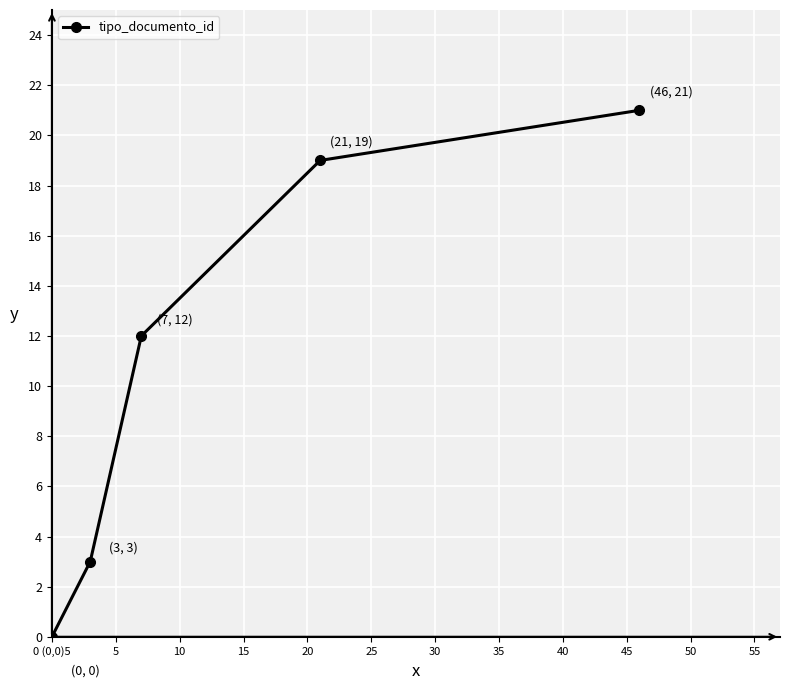

True or false: there are more than 0 points higher than both neighbors.

False